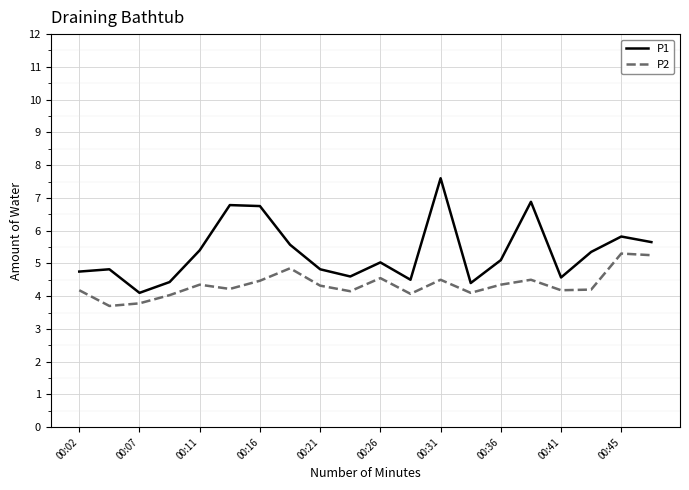

Which series has the largest range (max minus min)?

P1